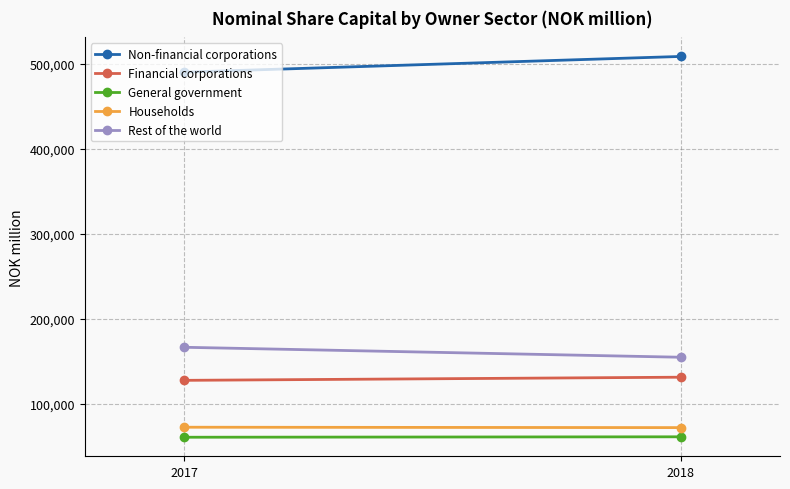

Rank the series by their maximum value, from highest to lowest.

Non-financial corporations, Rest of the world, Financial corporations, Households, General government